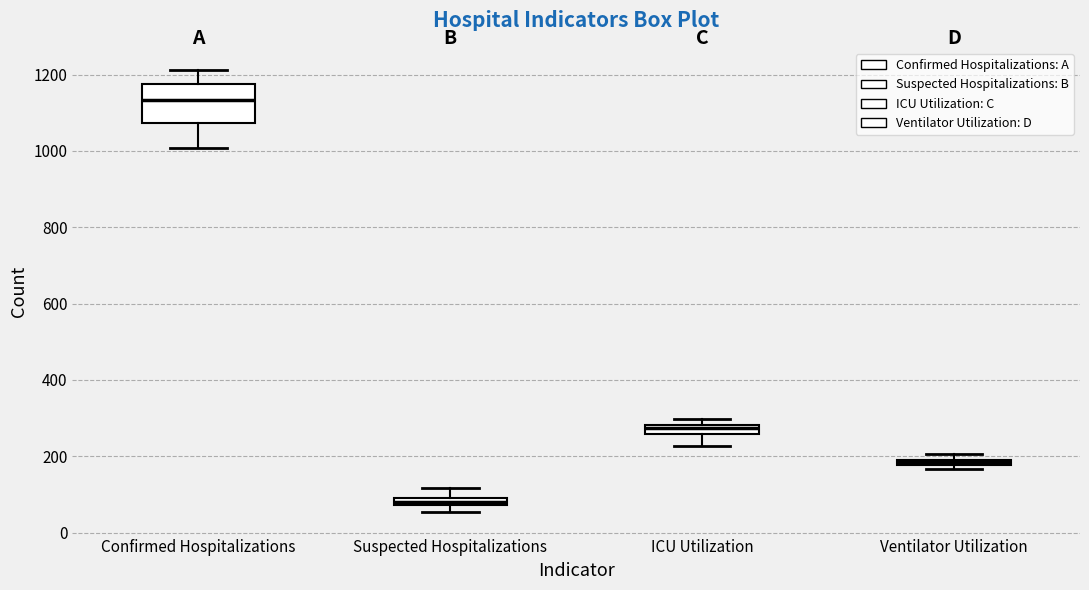

Comparing the boxes themselves (not the whiskers), which one is the tallest?

Confirmed Hospitalizations